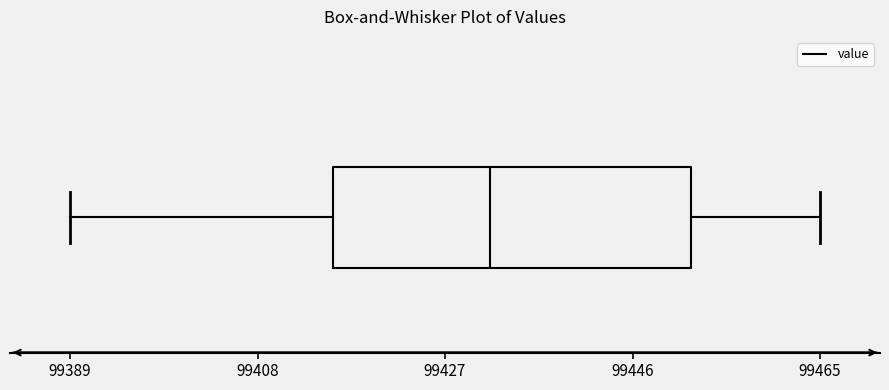

Where does the median line of the box sit on the x-axis? The values are not printed on the chart, so give them approximately, as read against the axis.

99432